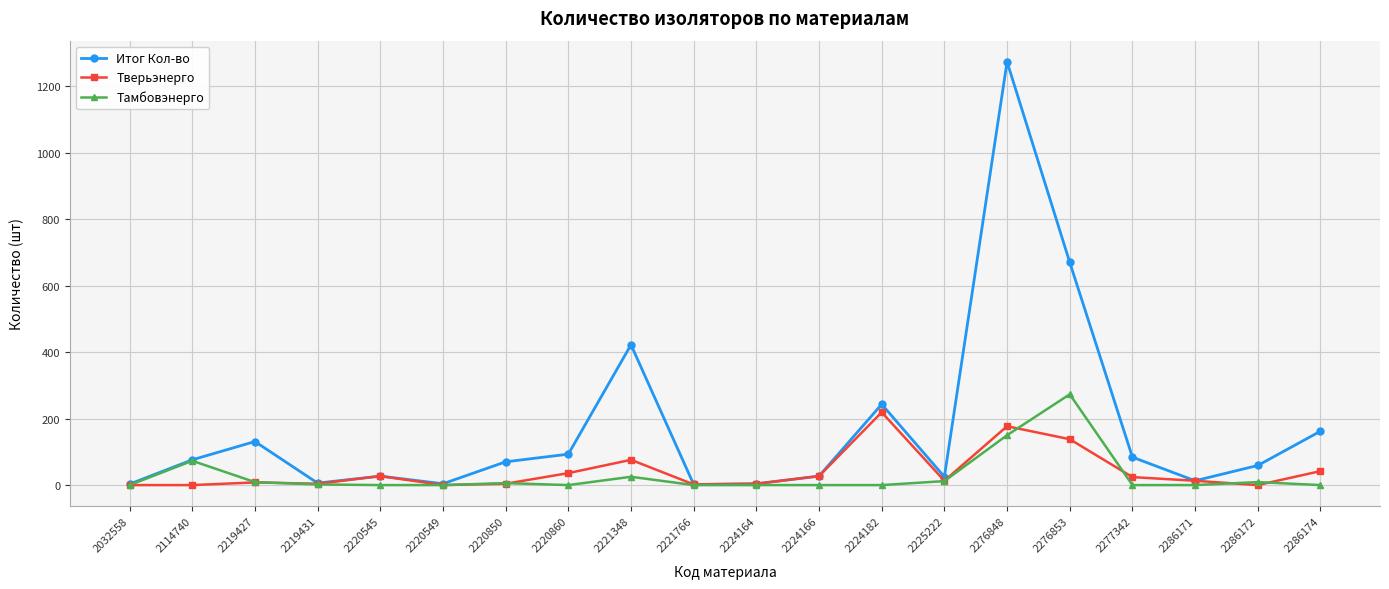

At which label is Итог Кол-во closest to 637?

2276853